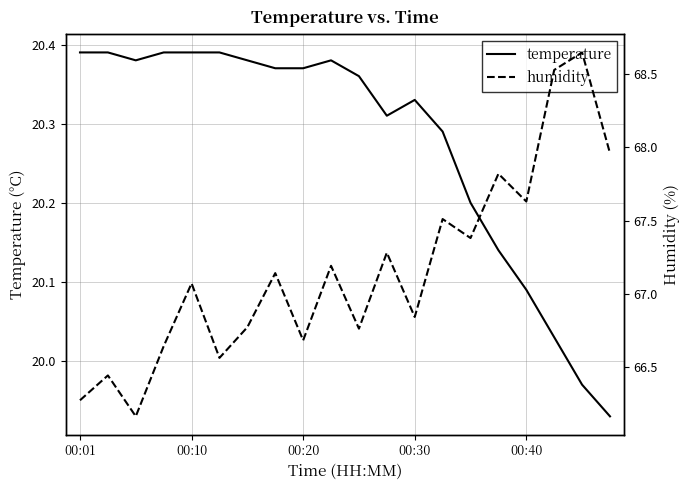

Which has a higher value, 7 or 19?

7